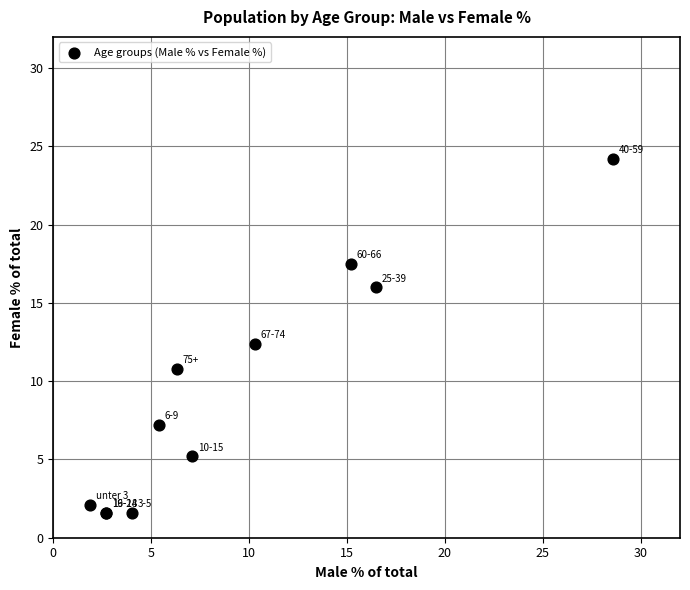

What Y value in the scatter plot is closest to 12?

12.4